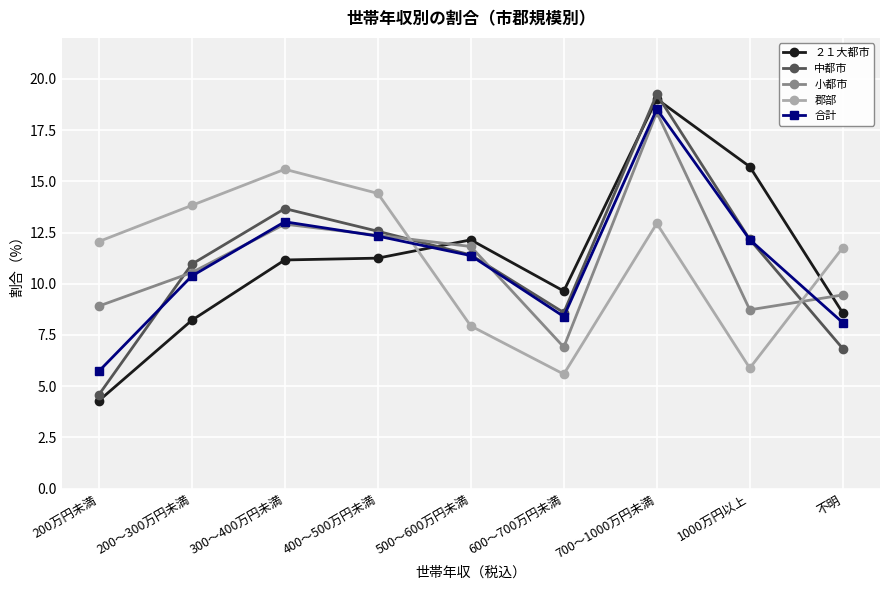

At how many categories does at least one series exceed 4?

9